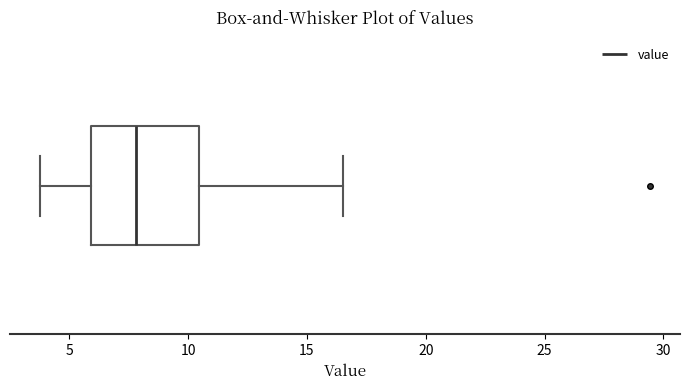

Read this box plot against the x-axis: the position of the median line, the range covered by the box, and the ends of both whiskers. The values are not printed on the chart, so give them approximately, as read against the axis.

median 8.0, box 6.0 to 10.5, whiskers 4.0 to 16.5